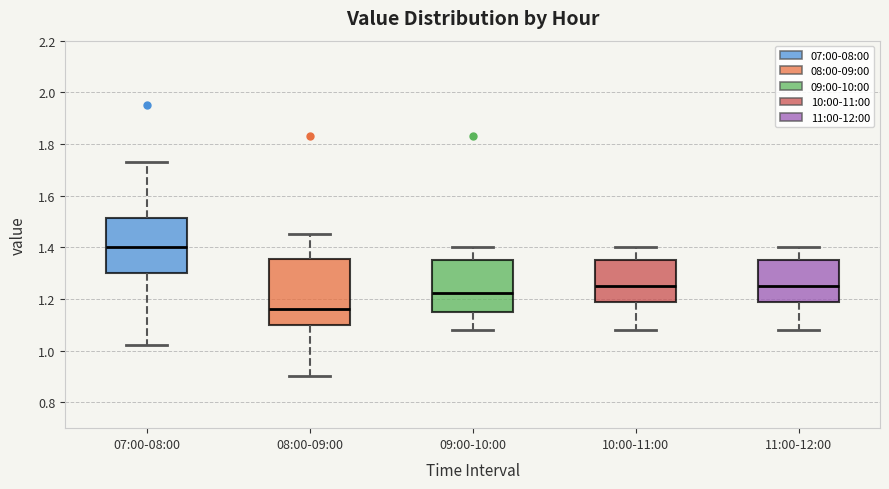

Where does the upper whisker of the box for 10:00-11:00 end on the y-axis? The values are not printed on the chart, so give them approximately, as read against the axis.

1.40